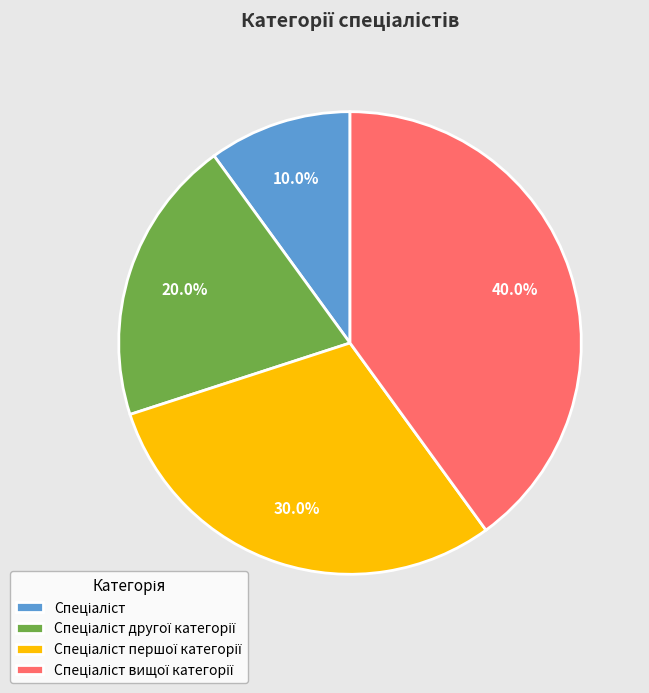

Is there any slice that represents more than half of the pie?

No